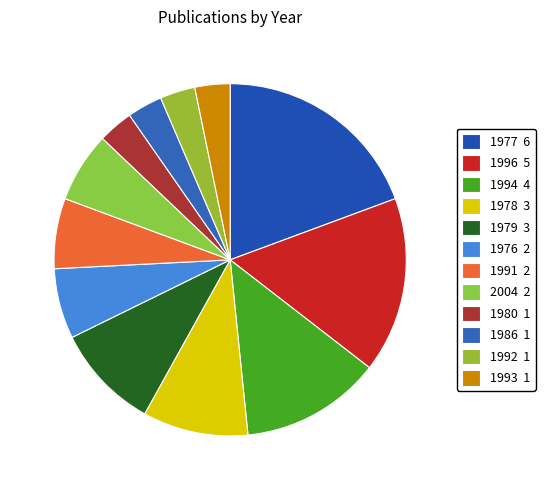

Which category has the biggest portion of the pie?

1977